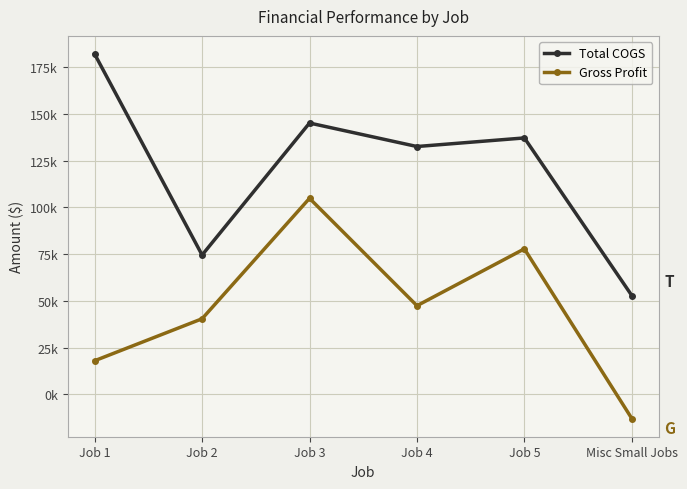

True or false: Gross Profit and Total COGS cross at least once.

False